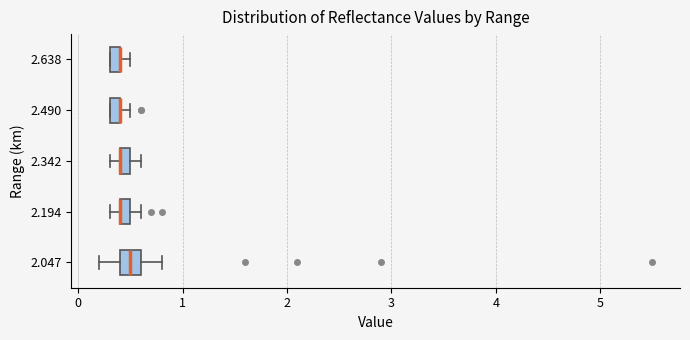

Where is the right edge of the box at y = 2.638 on the x-axis? The values are not printed on the chart, so give them approximately, as read against the axis.

0.4